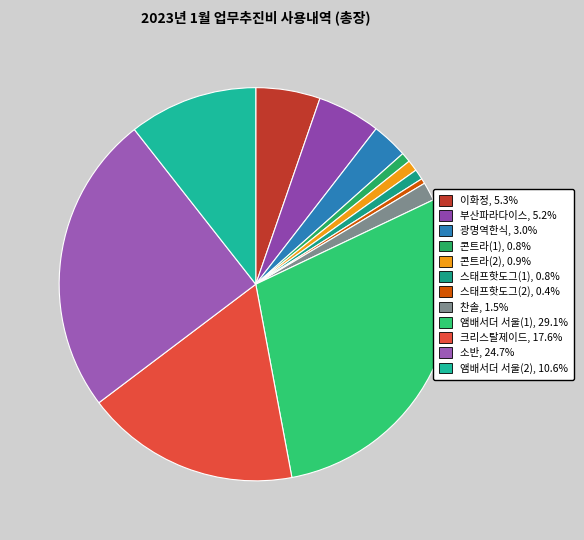

Count the number of slices in the pie.

12